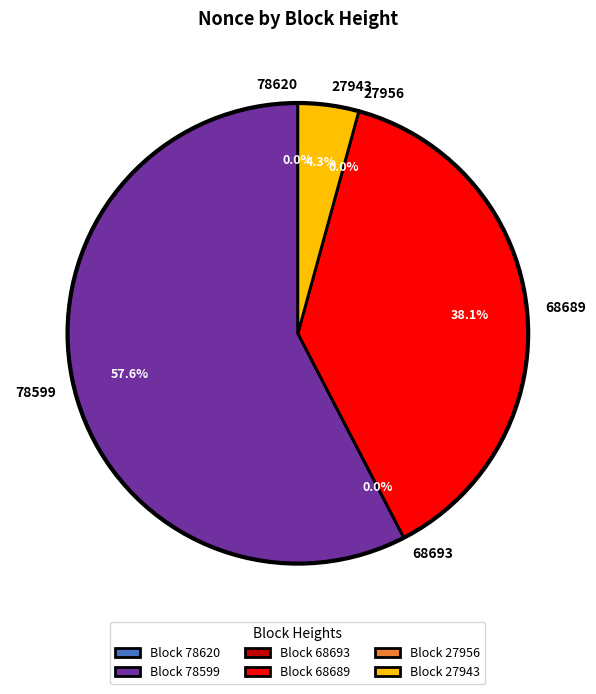

To the nearest percent, what is the difference between the 78599 and 27943 slice percentages?

53%